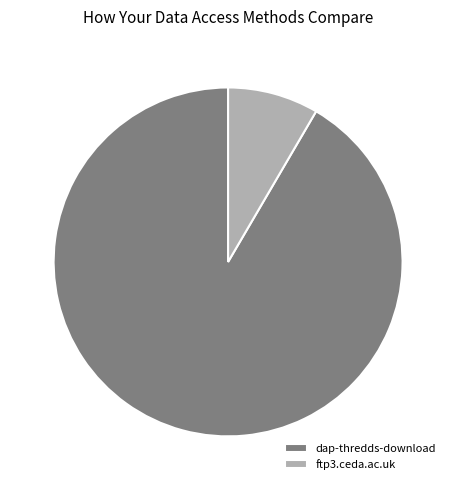

Is there any slice that represents more than half of the pie?

Yes